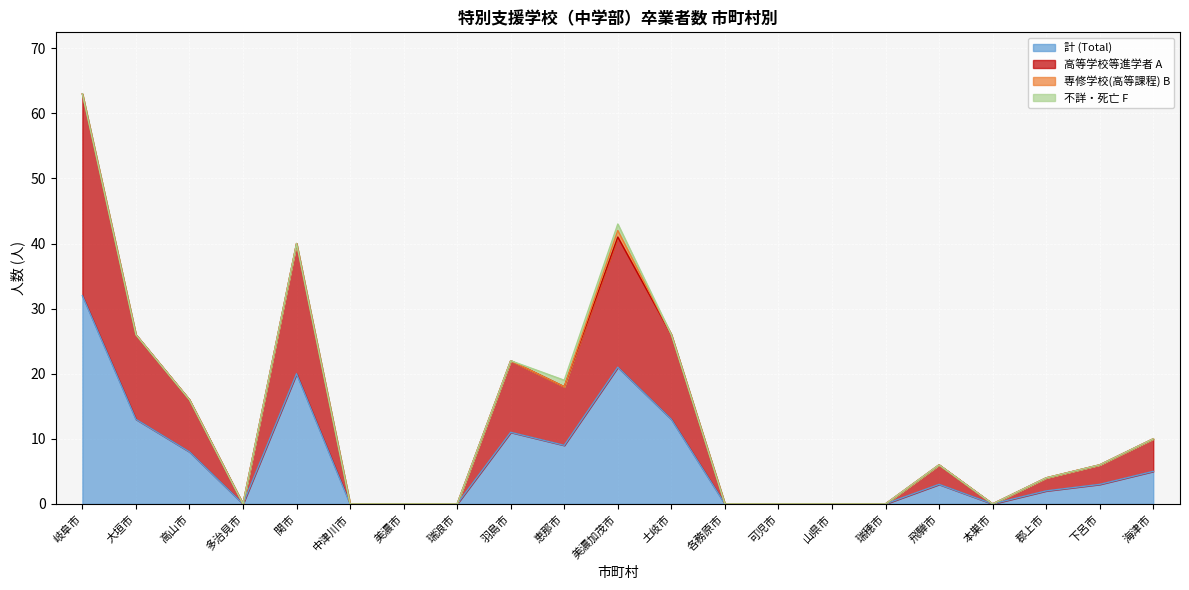

The 計 (Total) series shows 0 at 多治見市. True or false?

True